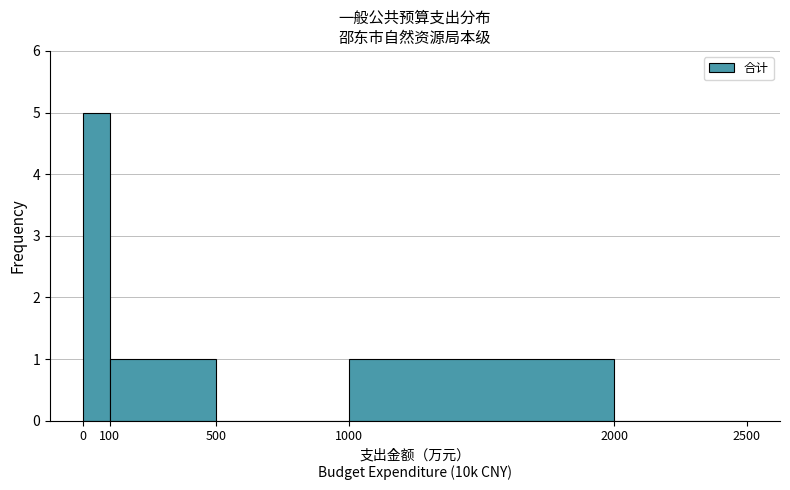

Reading left to right, list every bar in this chart as the range it spans on the x-axis followed by its height. The values are not printed on the chart, so give them approximately, as read against the axis.

0 to 100: 5
100 to 500: 1
500 to 1000: 0
1000 to 2000: 1
2000 to 2500: 0